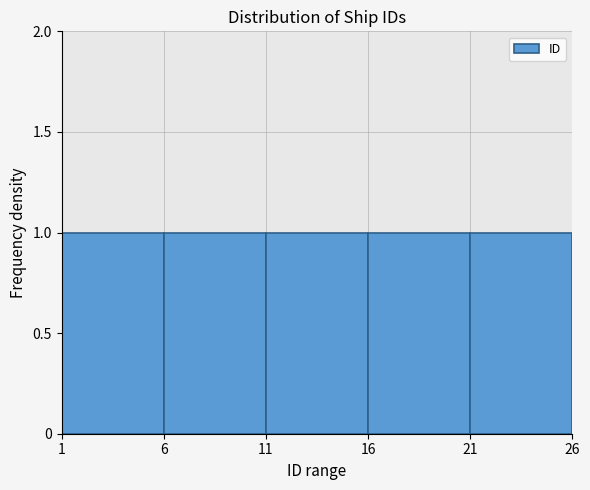

Reading left to right, transcribe this chart: for each bar, give the range it covers on the x-axis and its height. The values are not printed on the chart, so give them approximately, as read against the axis.

1 to 6: 1
6 to 11: 1
11 to 16: 1
16 to 21: 1
21 to 26: 1